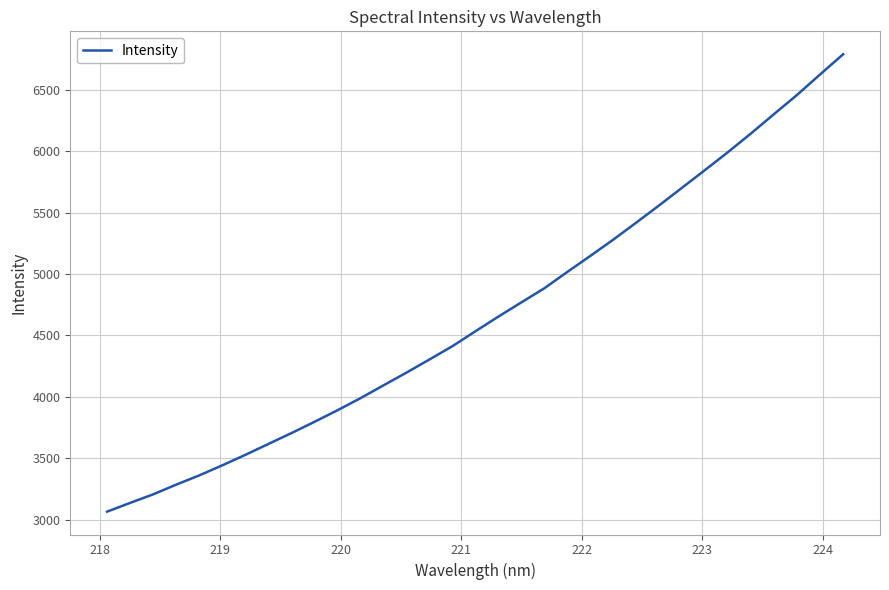

What is the difference between the maximum and minimum values?

3726.4